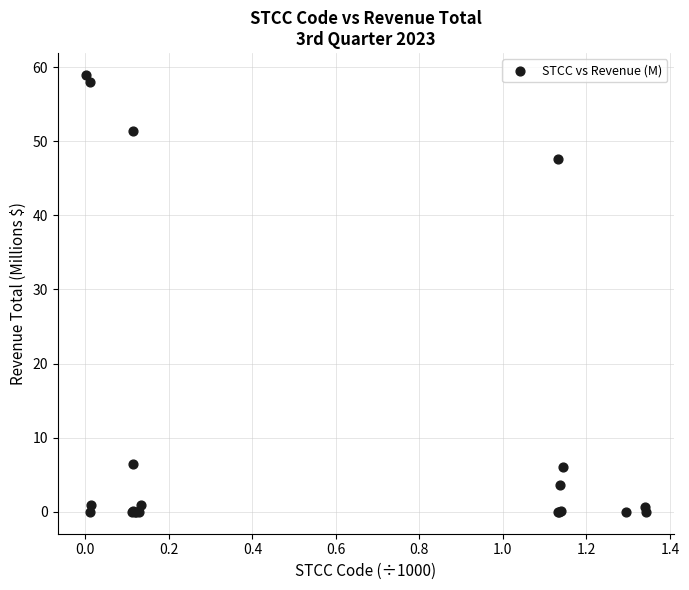

What Y value in the scatter plot is closest to 29?

47.6